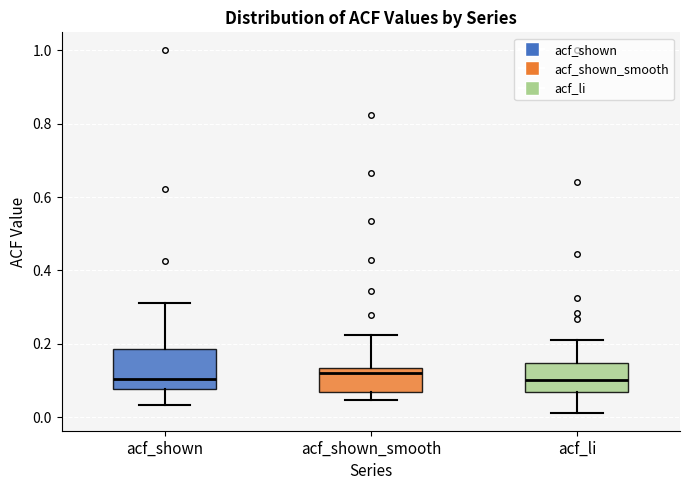

Where is the lower edge of the box for acf_li on the y-axis? The values are not printed on the chart, so give them approximately, as read against the axis.

0.06